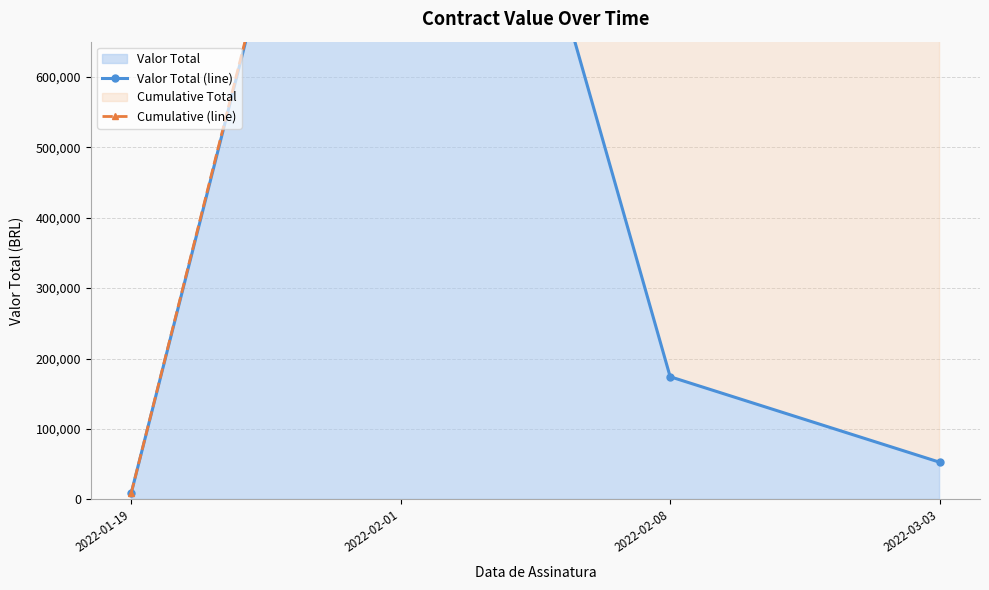

Rank the series by their average value, from highest to lowest.

Cumulative (line), Valor Total (line)